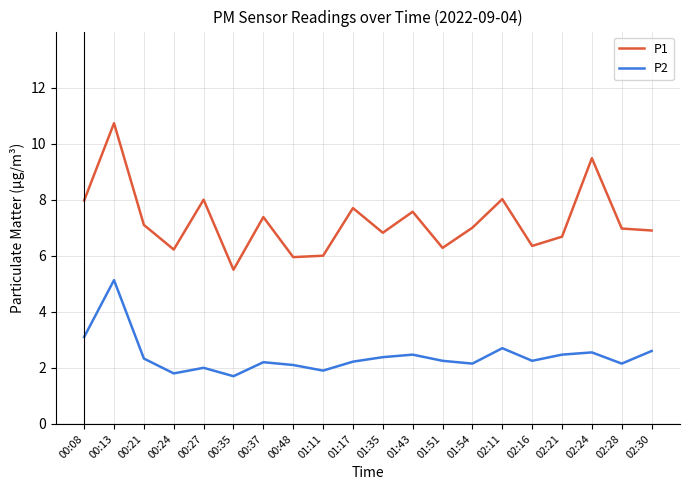

At which label is P2 closest to 3?

00:08